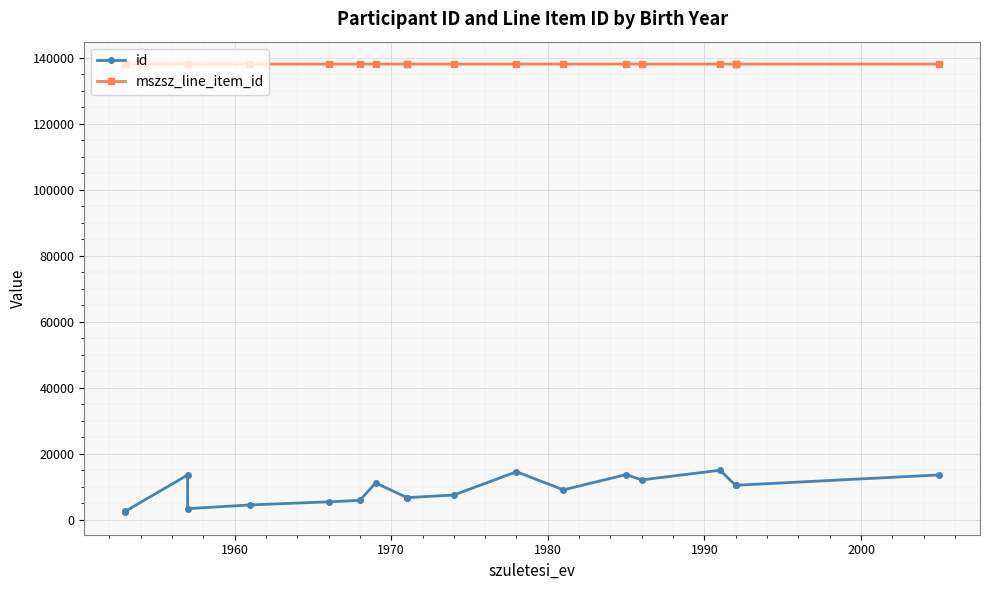

Count the mszsz_line_item_id values in the range 138121 to 138122.

20